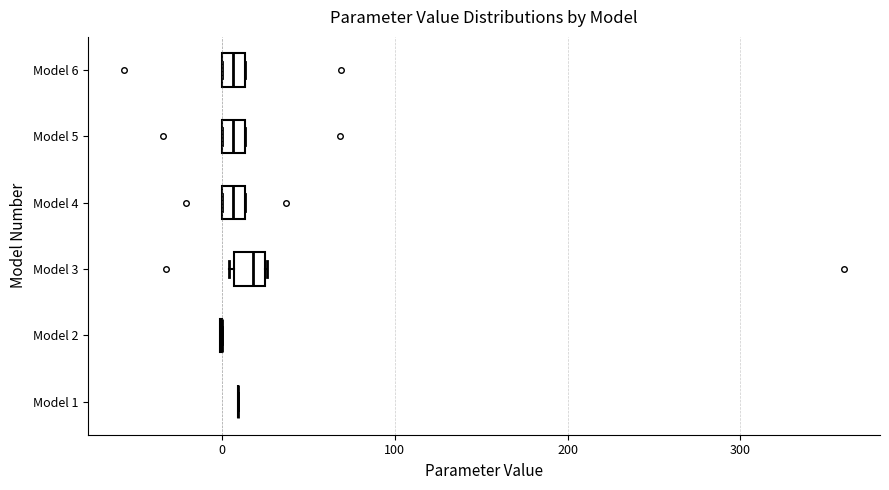

Where is the right edge of the box for Model 4 on the x-axis? The values are not printed on the chart, so give them approximately, as read against the axis.

10